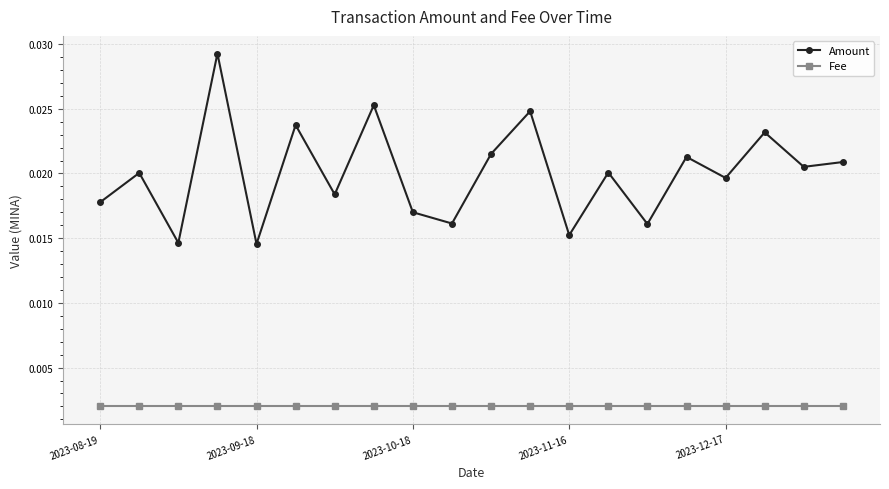

Rank the series by their average value, from highest to lowest.

Amount, Fee